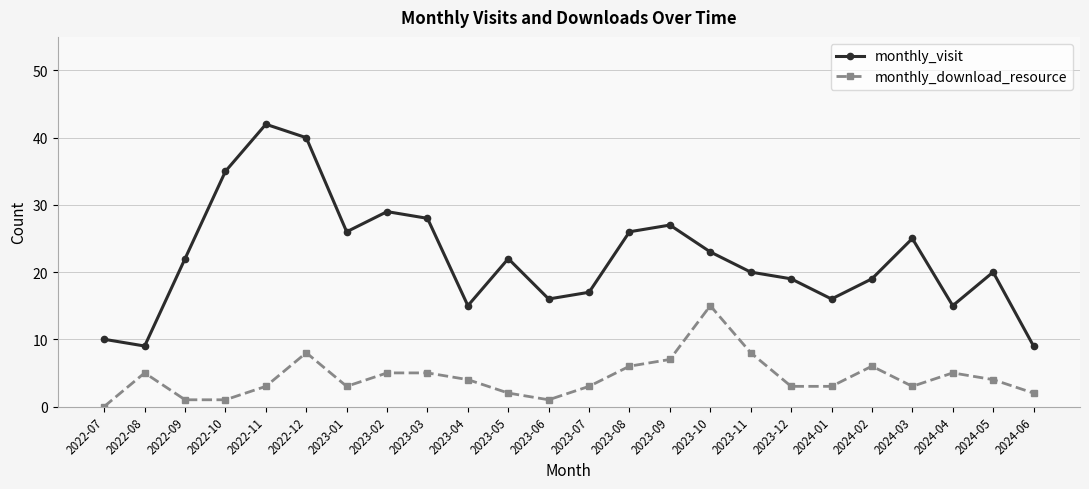

What is the spread (max minus min) of values at 2023-12?

16